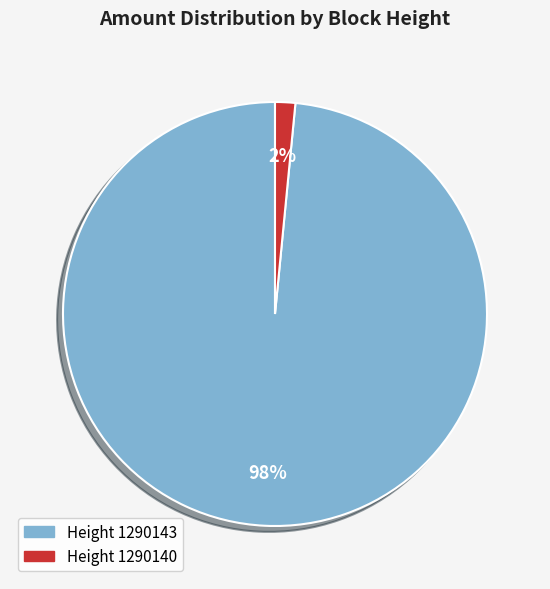

To the nearest percent, what is the average slice percentage?

50%